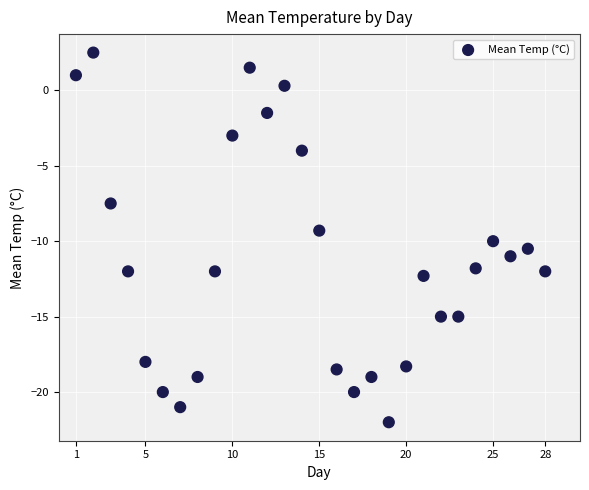

What Y value in the scatter plot is closest to -9?

-9.3